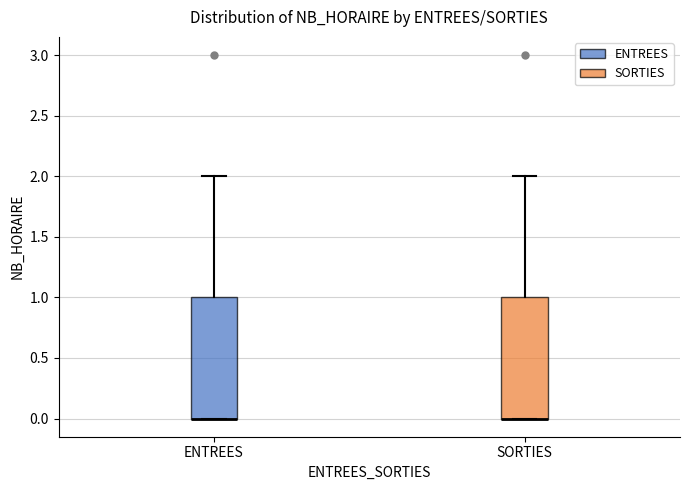

Reading left to right, transcribe this box plot: for each box, give where its median line is, the range the box spans, and where its two whiskers end, as read against the y-axis. The values are not printed on the chart, so give them approximately, as read against the axis.

ENTREES: median 0 (drawn on the box's lower edge), box 0 to 1, whiskers 0 to 2
SORTIES: median 0 (drawn on the box's lower edge), box 0 to 1, whiskers 0 to 2